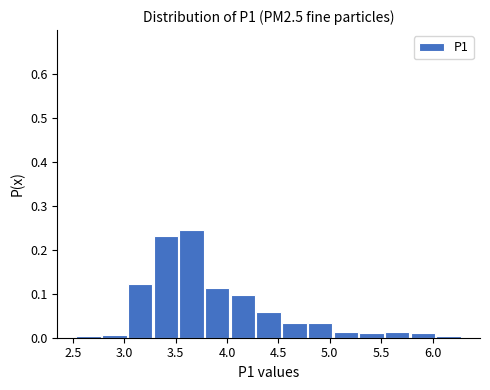

Over which range of the x-axis is the bar tallest?

3.53 to 3.78